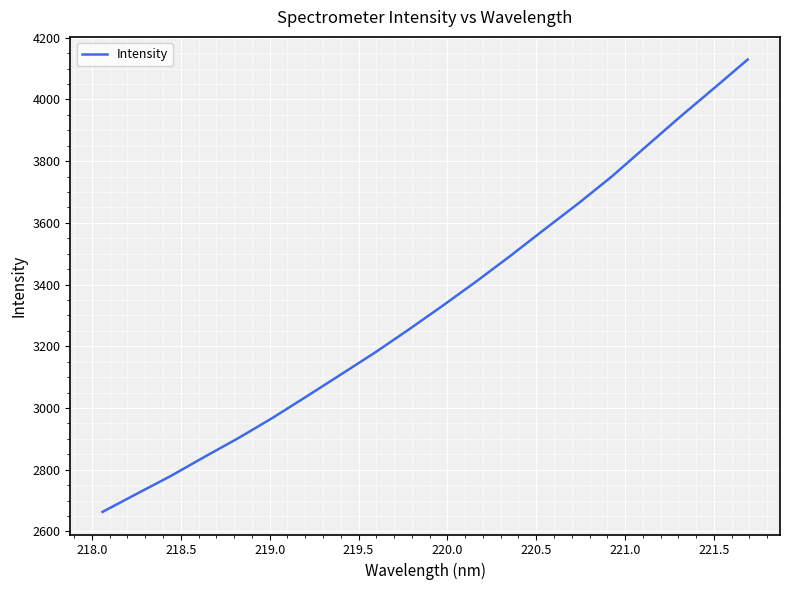

What is the smallest value displayed?

2663.6